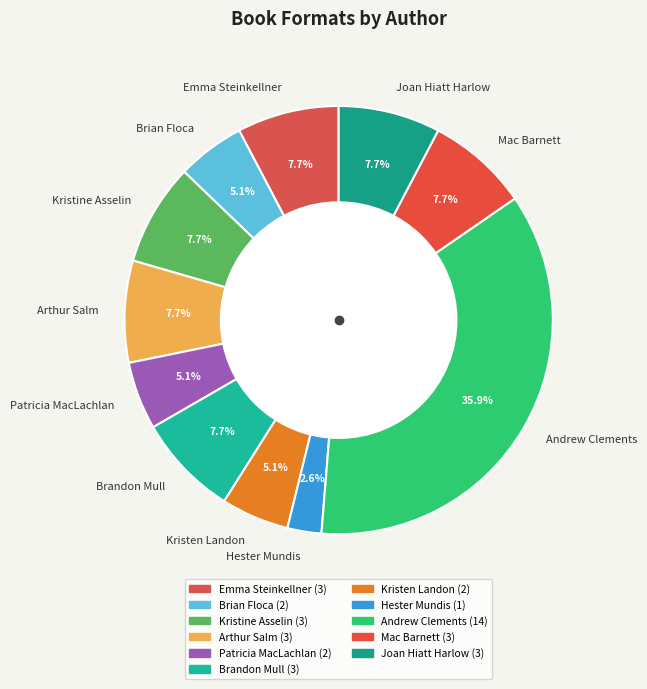

Count the number of slices in the pie.

11